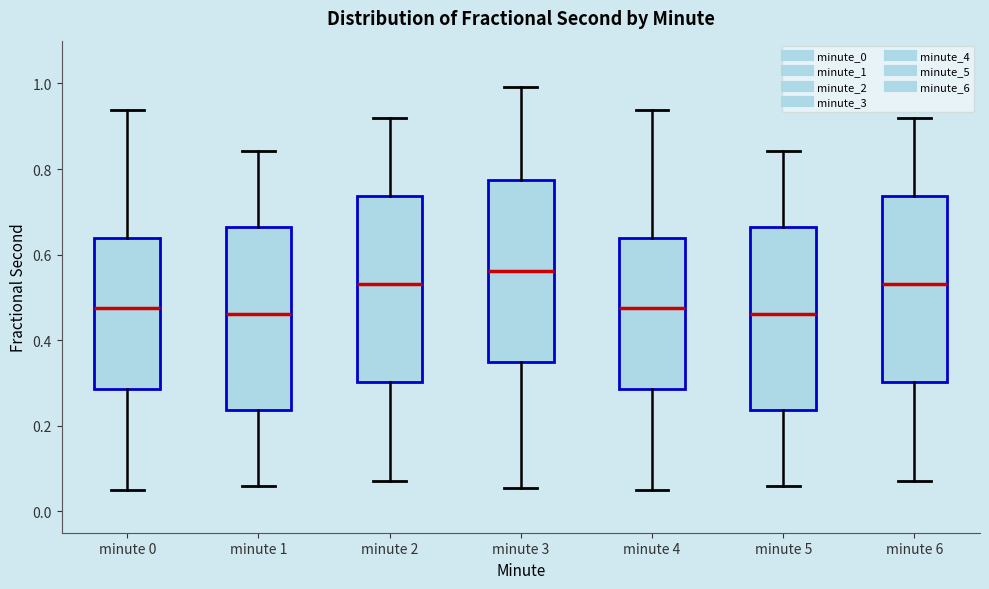

Reading left to right, read every box against the y-axis: the position of its median line, the range the box covers, and the ends of its whiskers. The values are not printed on the chart, so give them approximately, as read against the axis.

minute 0: median 0.48, box 0.28 to 0.64, whiskers 0.04 to 0.94
minute 1: median 0.46, box 0.24 to 0.66, whiskers 0.06 to 0.84
minute 2: median 0.54, box 0.30 to 0.74, whiskers 0.08 to 0.92
minute 3: median 0.56, box 0.34 to 0.78, whiskers 0.06 to 1.00
minute 4: median 0.48, box 0.28 to 0.64, whiskers 0.04 to 0.94
minute 5: median 0.46, box 0.24 to 0.66, whiskers 0.06 to 0.84
minute 6: median 0.54, box 0.30 to 0.74, whiskers 0.08 to 0.92